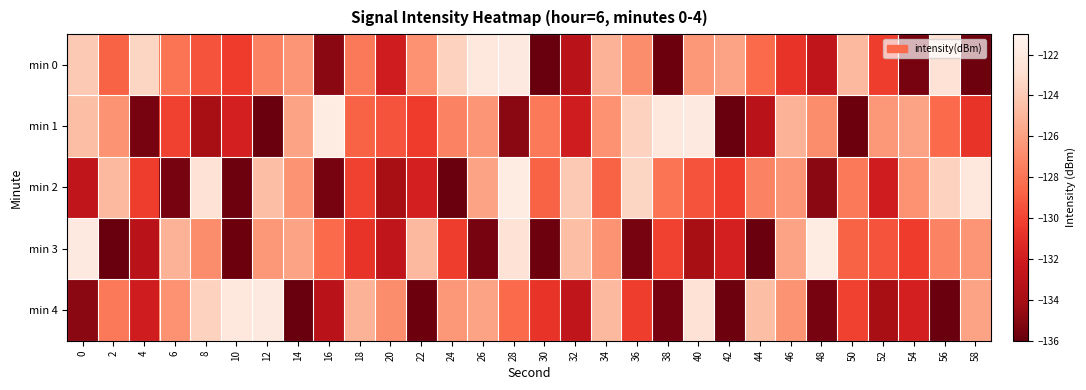

What is the total value across all series at 2?

-643.8